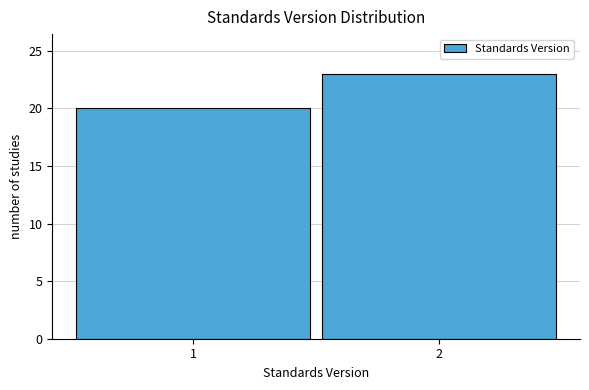

Reading left to right, extract all data points from this chart.

1=20	2=23